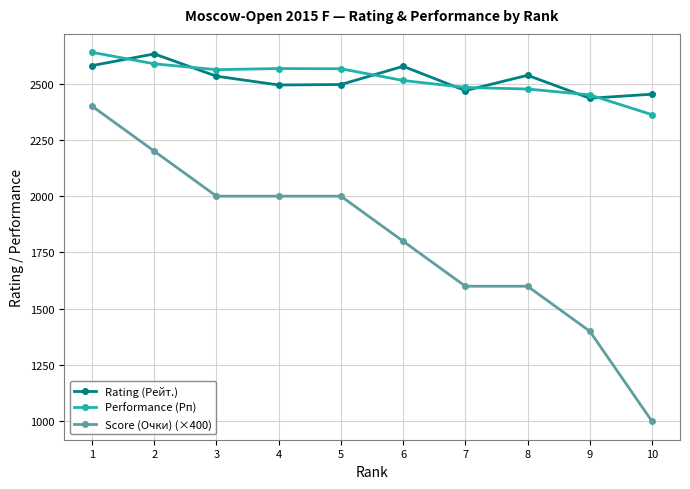

Is it true that Score (Очки) (×400) equals 2200 at 2?

True